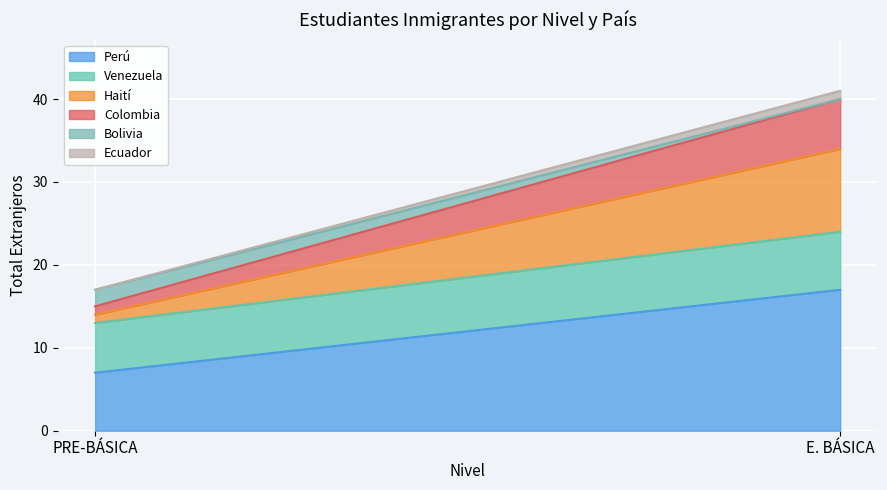

What is the value of the Perú point at the 2nd from the left?

17